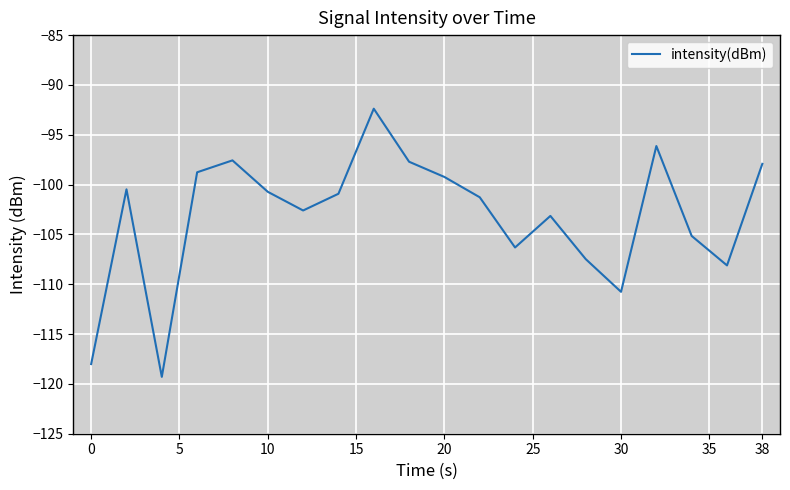

Is it true that the value at 10 is -100.7?

True